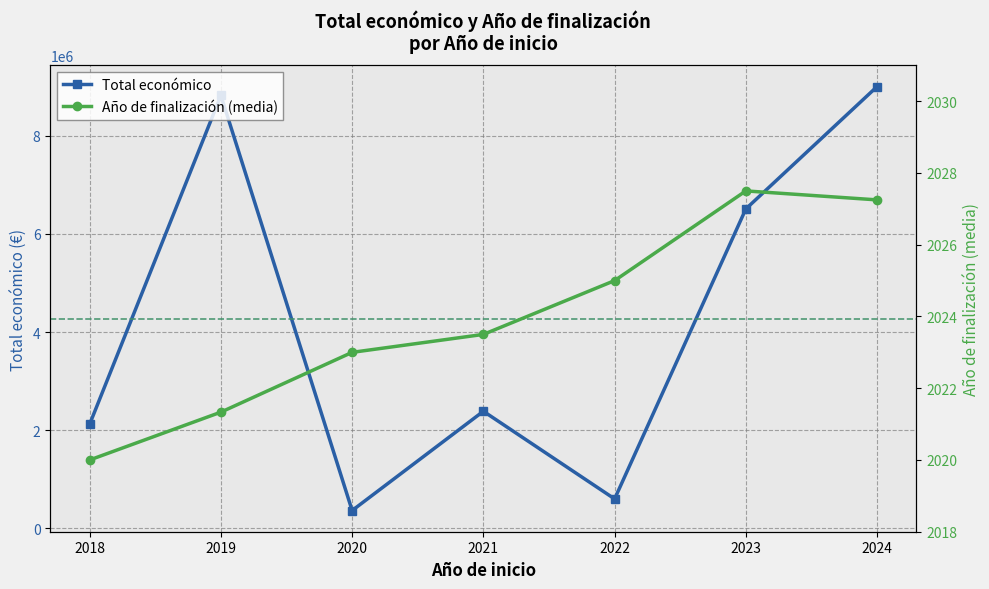

How many values in the Total económico series are below 2385395?

3